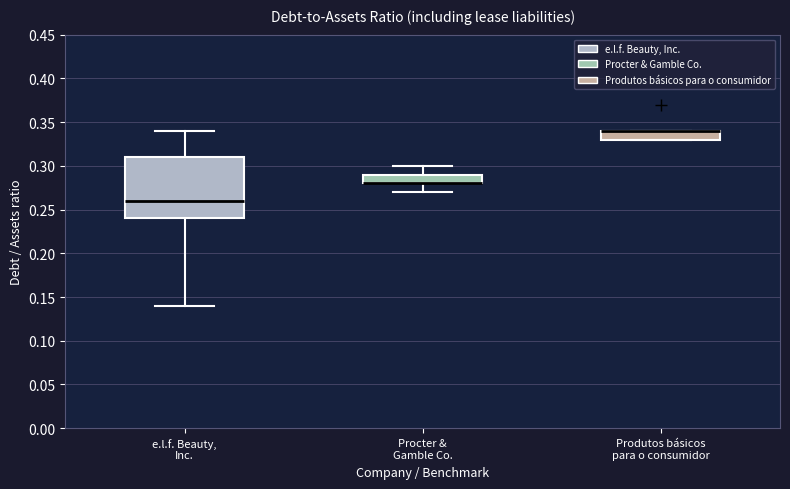

Comparing the boxes themselves (not the whiskers), which one is the tallest?

e.l.f. Beauty, Inc.